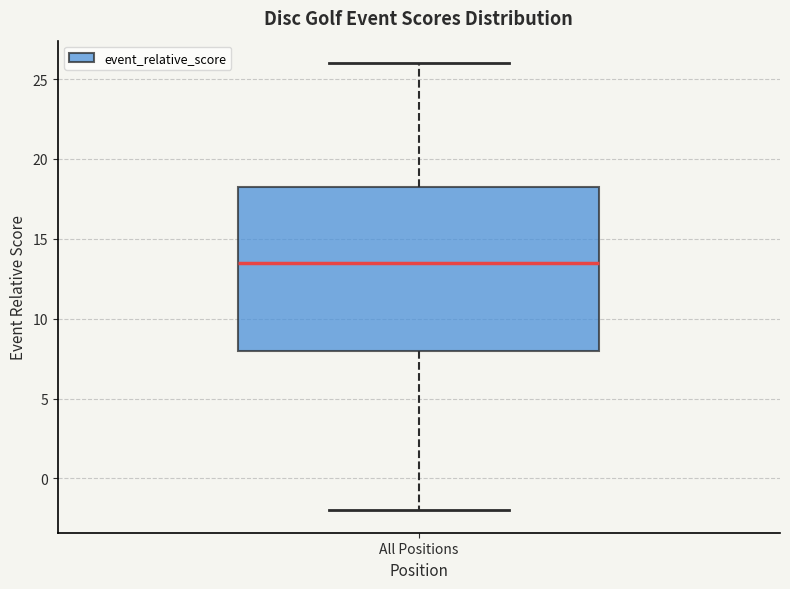

Read this box plot against the y-axis: the position of the median line, the range covered by the box, and the ends of both whiskers. The values are not printed on the chart, so give them approximately, as read against the axis.

median 13.5, box 8.0 to 18.5, whiskers -2.0 to 26.0